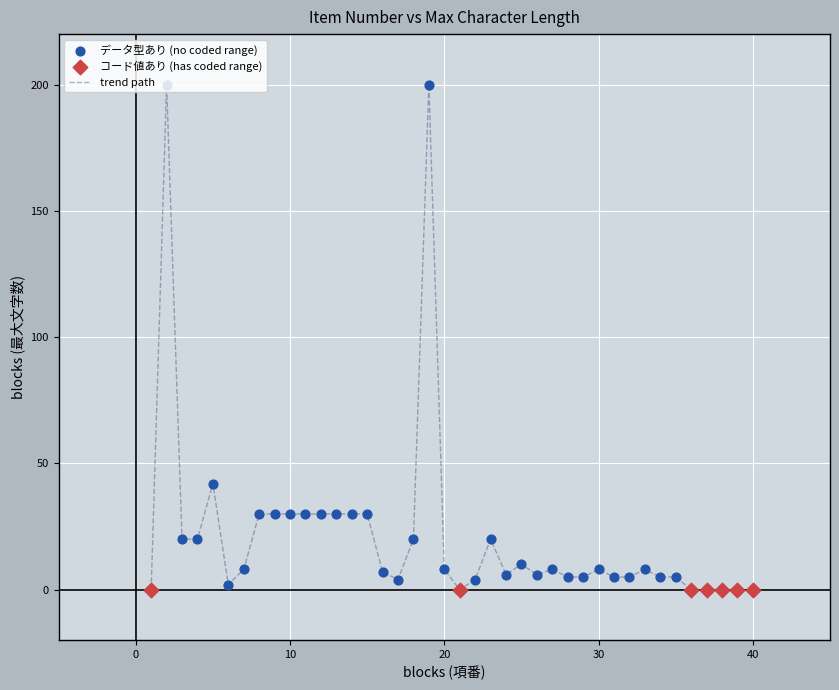

What is the greatest value displayed?

200